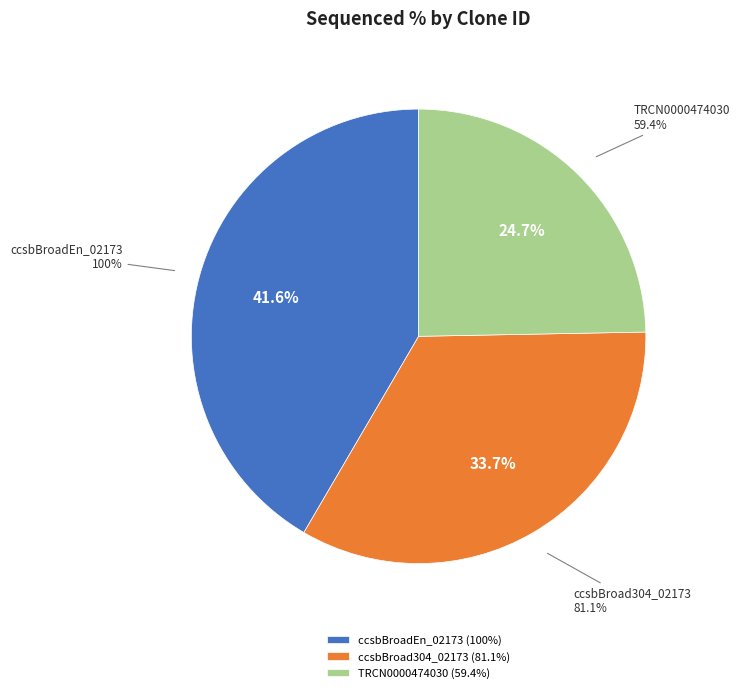

The TRCN0000474030 slice represents 25% of the pie. True or false?

True